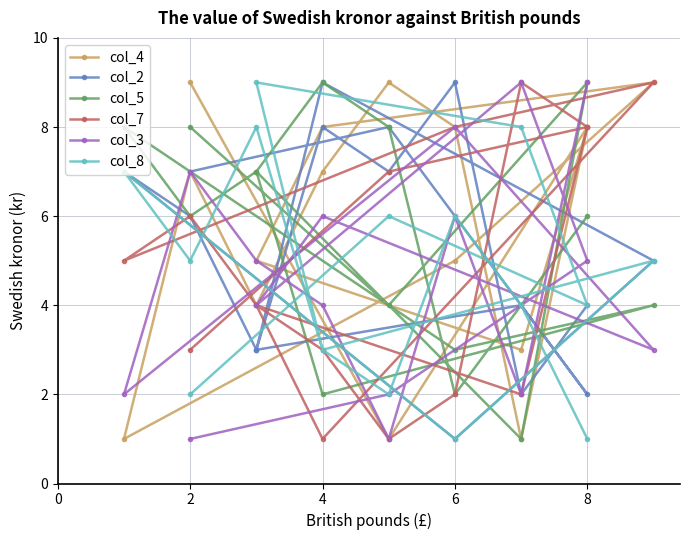

Which series has the largest range (max minus min)?

col_4